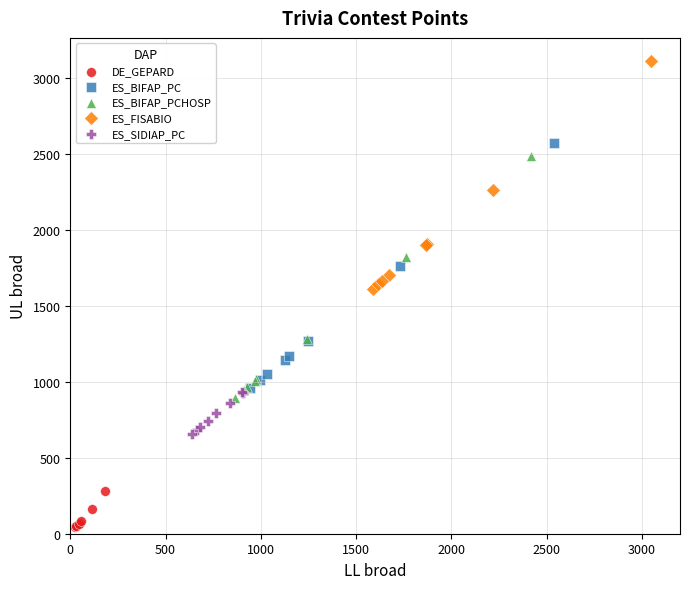

What are all the series names shown in the legend?

DE_GEPARD, ES_BIFAP_PC, ES_BIFAP_PCHOSP, ES_FISABIO, ES_SIDIAP_PC